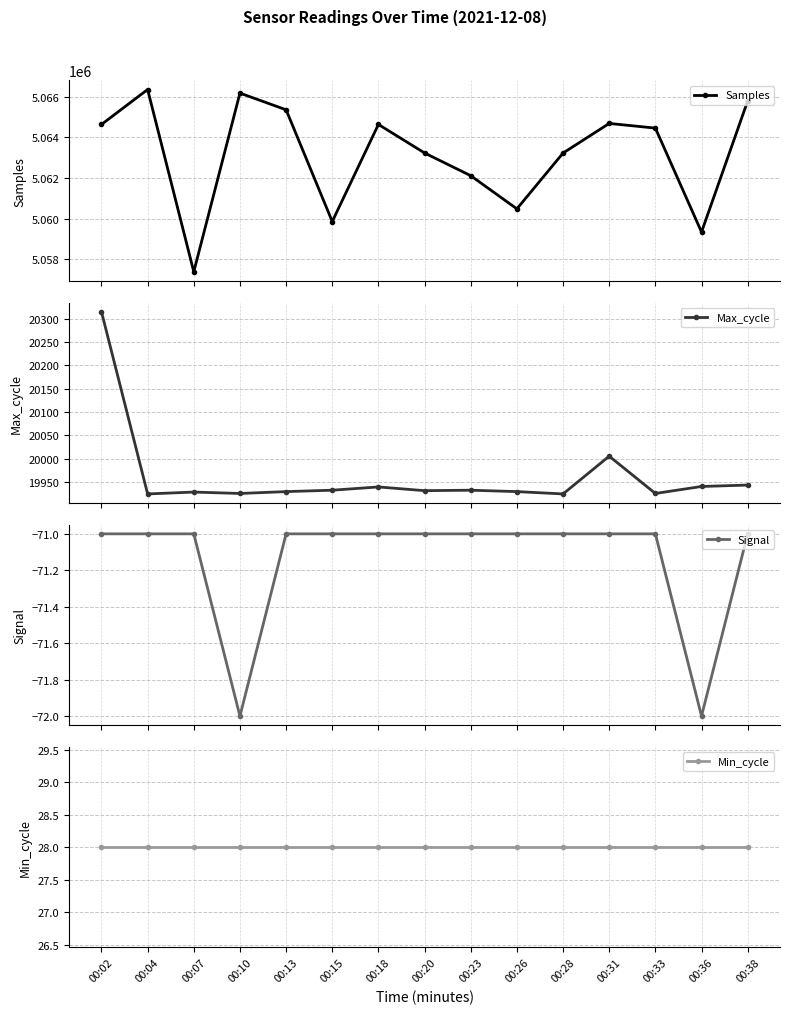

Rank the categories by Samples value from highest to lowest.

00:04, 00:10, 00:38, 00:13, 00:31, 00:18, 00:02, 00:33, 00:20, 00:28, 00:23, 00:26, 00:15, 00:36, 00:07